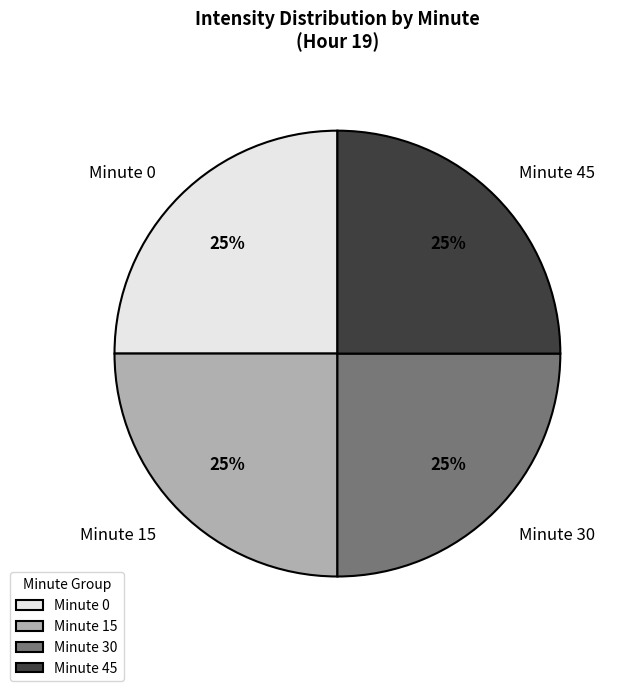

Is there a majority slice in this chart?

No